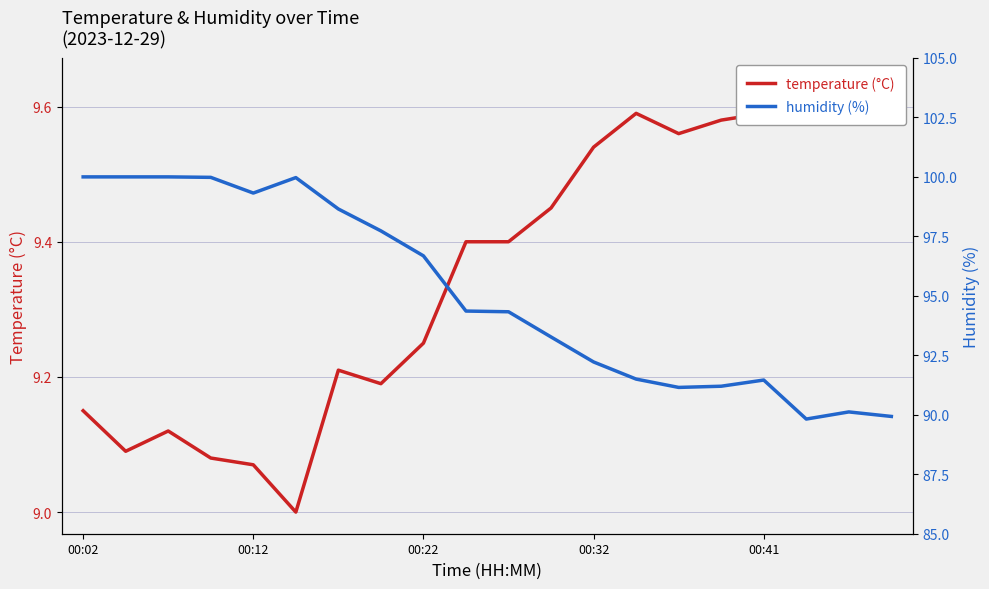

At 13, list the series in order from largest to smallest.

humidity (%), temperature (°C)